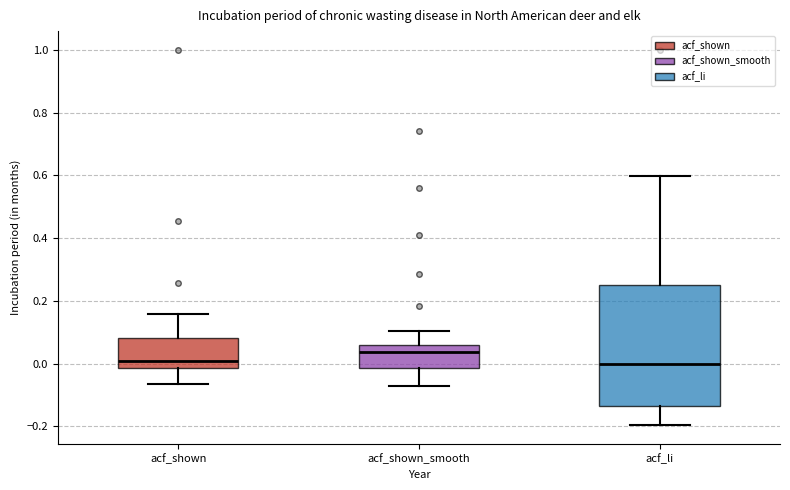

Reading left to right, transcribe this box plot: for each box, give where its median line is, the range the box spans, and where its two whiskers end, as read against the y-axis. The values are not printed on the chart, so give them approximately, as read against the axis.

acf_shown: median 0.00, box -0.02 to 0.08, whiskers -0.06 to 0.16
acf_shown_smooth: median 0.04, box -0.02 to 0.06, whiskers -0.06 to 0.10
acf_li: median 0.00, box -0.14 to 0.24, whiskers -0.20 to 0.60